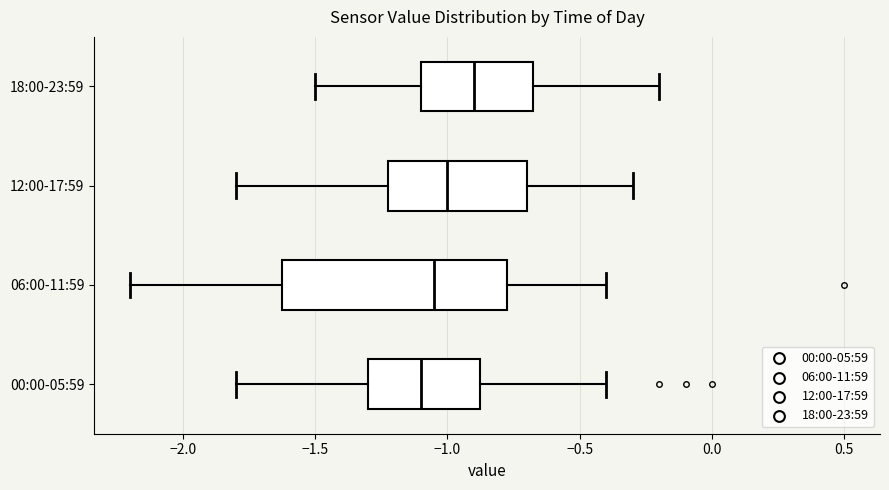

Which box's median line is the furthest to the left?

00:00-05:59